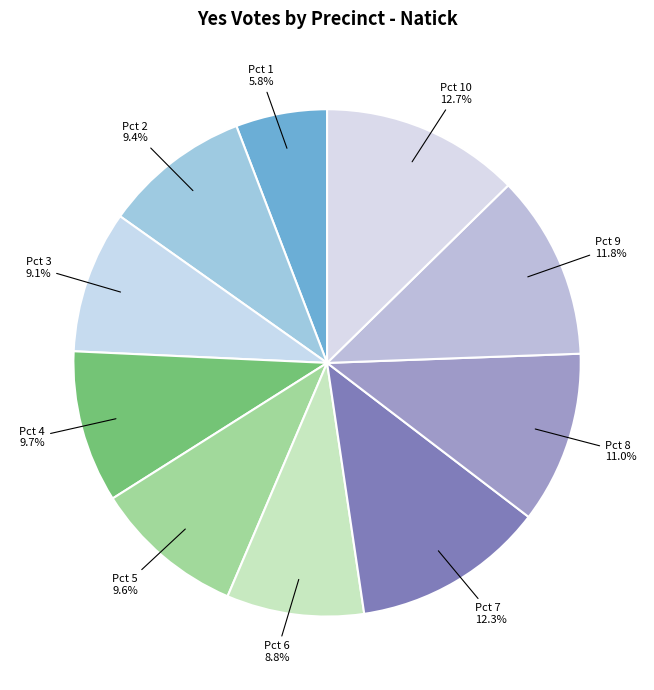

How many segments does this pie chart have?

10